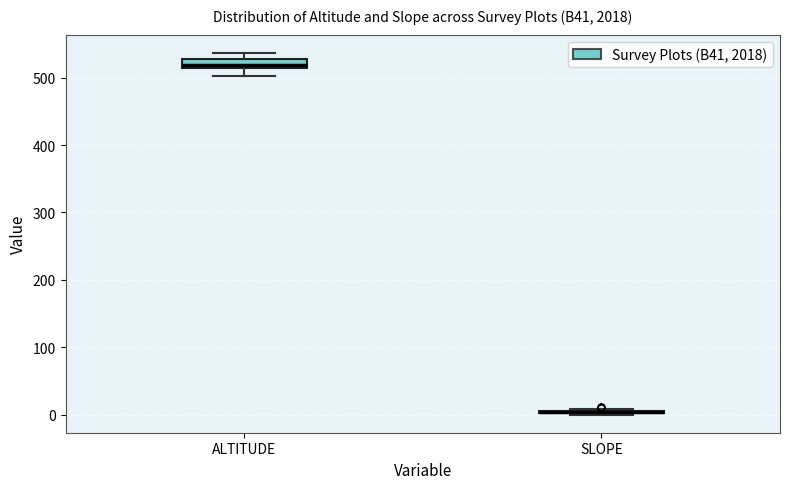

Comparing the boxes themselves (not the whiskers), which one is the tallest?

ALTITUDE